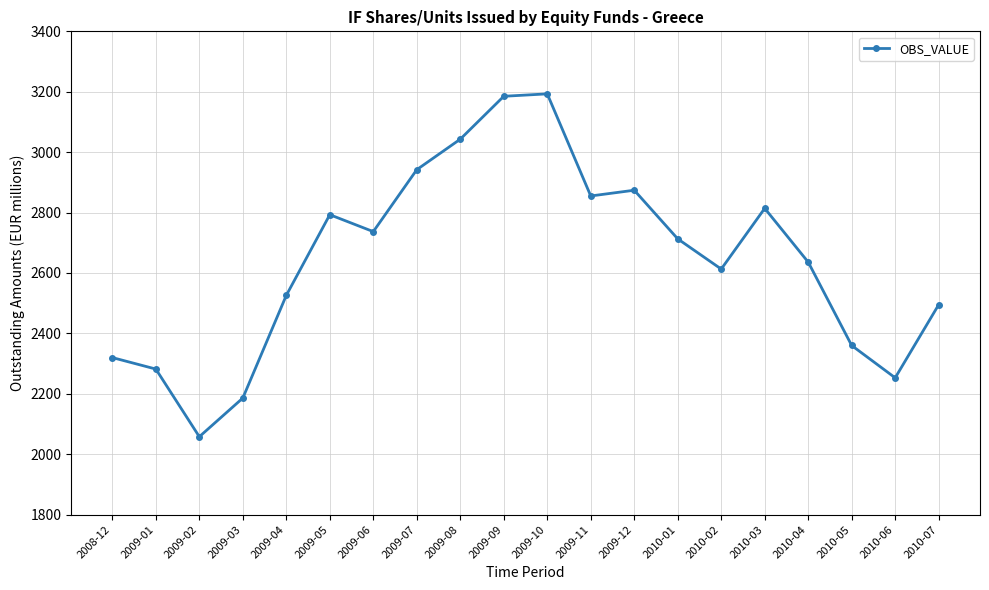

How many distinct data groups are displayed?

1